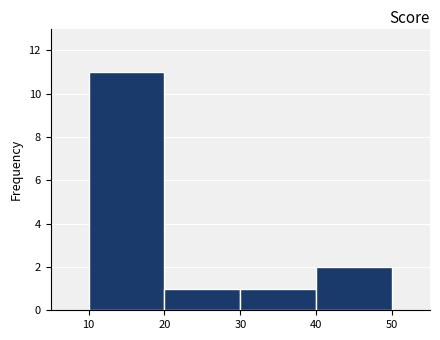

What is the height of the bar covering 10 to 20 on the x-axis? The values are not printed on the chart, so give them approximately, as read against the axis.

11